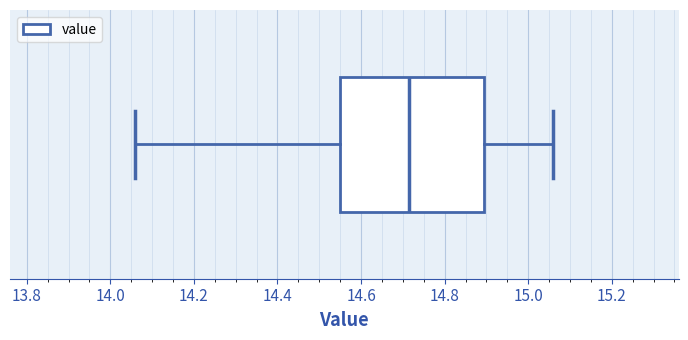

Transcribe this box plot: give where the median line is, the range the box spans, and where the two whiskers end, as read against the x-axis. The values are not printed on the chart, so give them approximately, as read against the axis.

median 14.72, box 14.56 to 14.90, whiskers 14.06 to 15.06